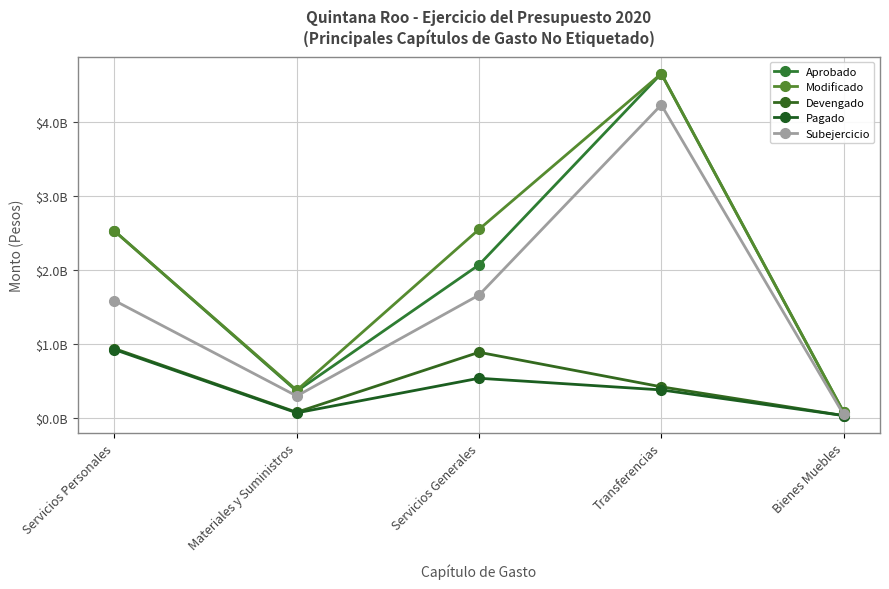

Which has a higher value, Servicios Generales or Materiales y Suministros?

Servicios Generales